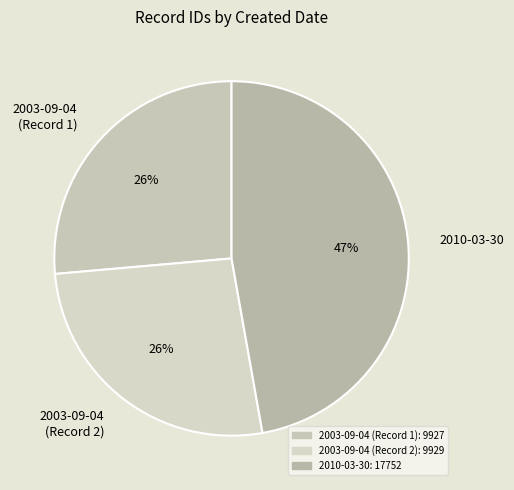

Is the sum of 2003-09-04 (Record 2) and 2010-03-30 greater than half?

Yes